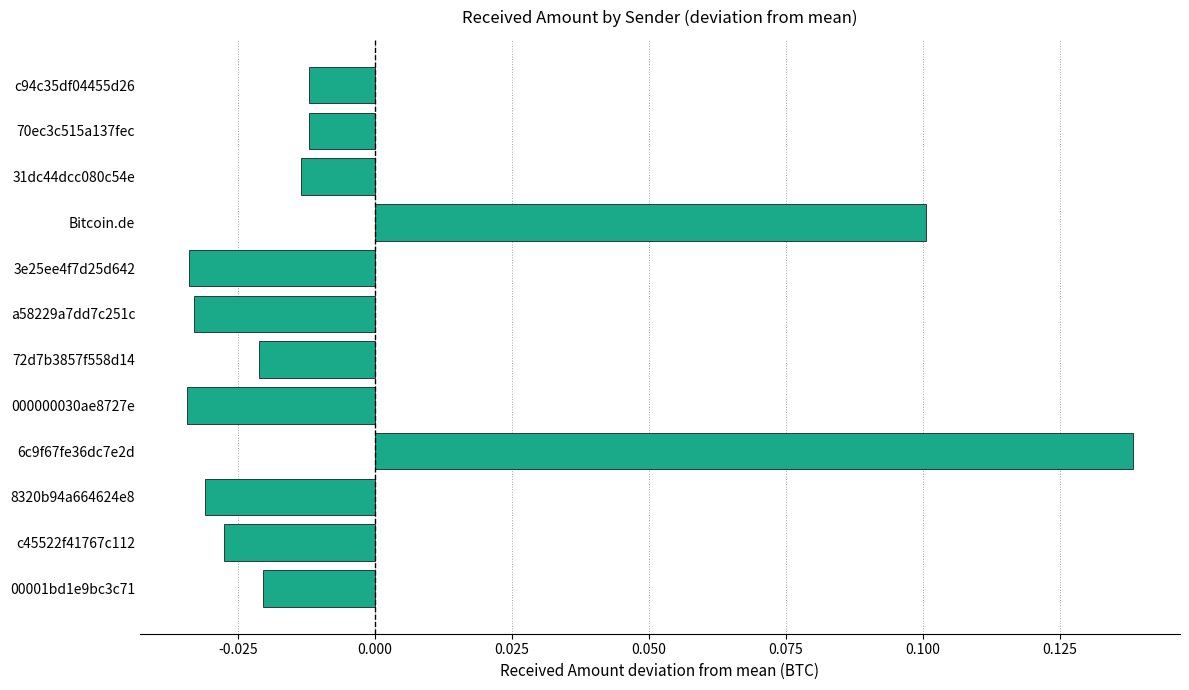

Count the number of categories in the chart.

12